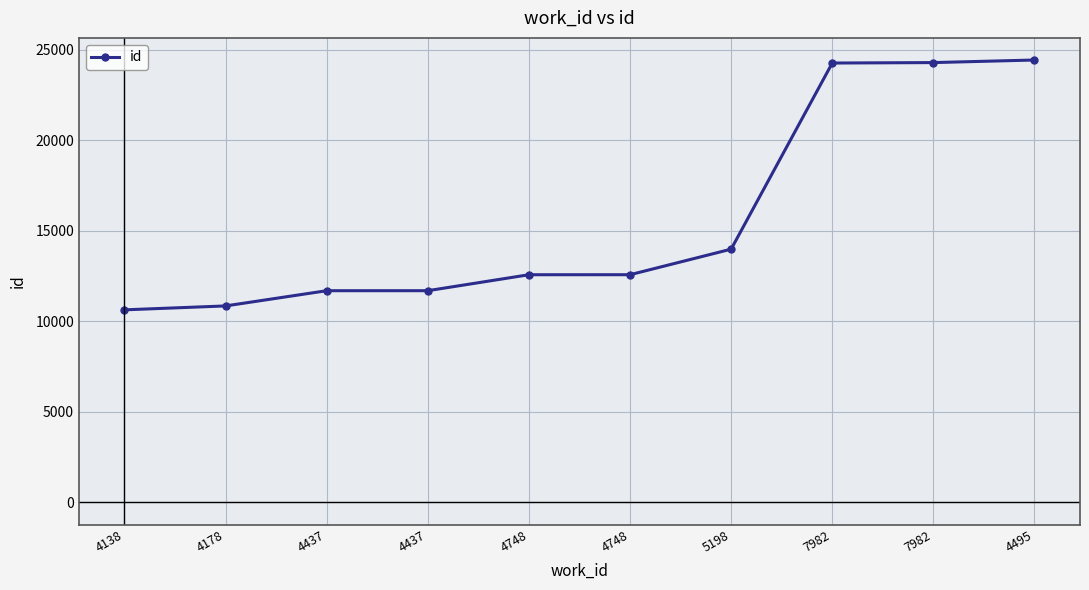

Reading right to left, list all the values displayed in this chart.

24424	24282	24257	13982	12571	12570	11689	11688	10848	10632